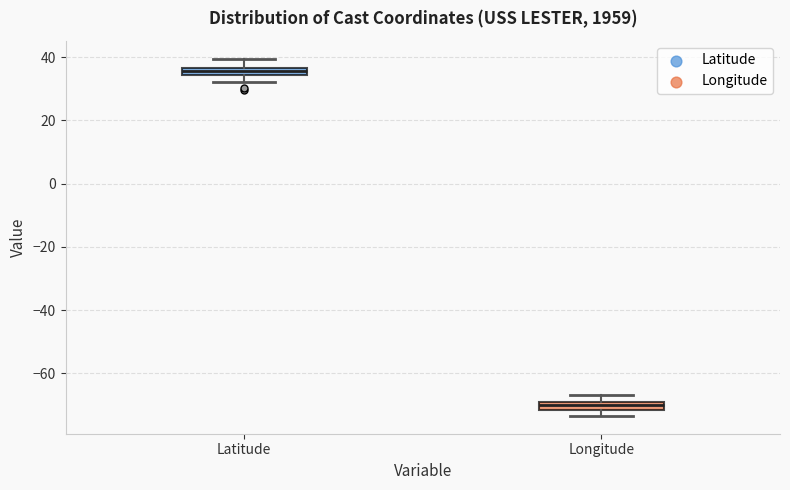

Which box has the lowest median line?

Longitude